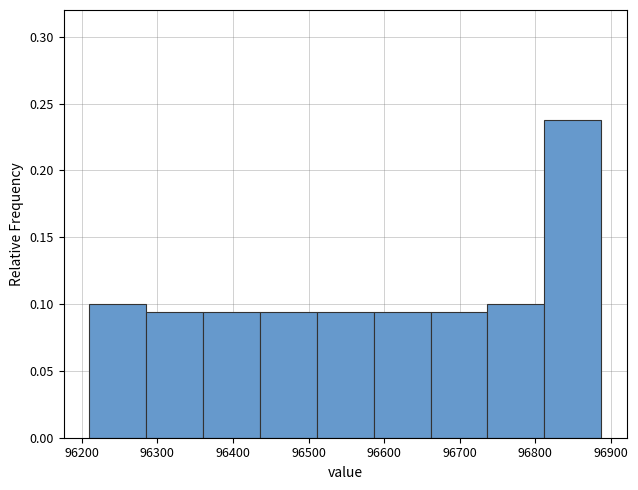

Reading left to right, list every bar in this chart as the range it spans on the x-axis followed by its height. Neither the bar edges nor the heights are printed on the chart, so give them approximately, as read against the axes.

96210 to 96290: 0.100
96290 to 96360: 0.095
96360 to 96440: 0.095
96440 to 96510: 0.095
96510 to 96590: 0.095
96590 to 96660: 0.095
96660 to 96740: 0.095
96740 to 96810: 0.100
96810 to 96890: 0.240